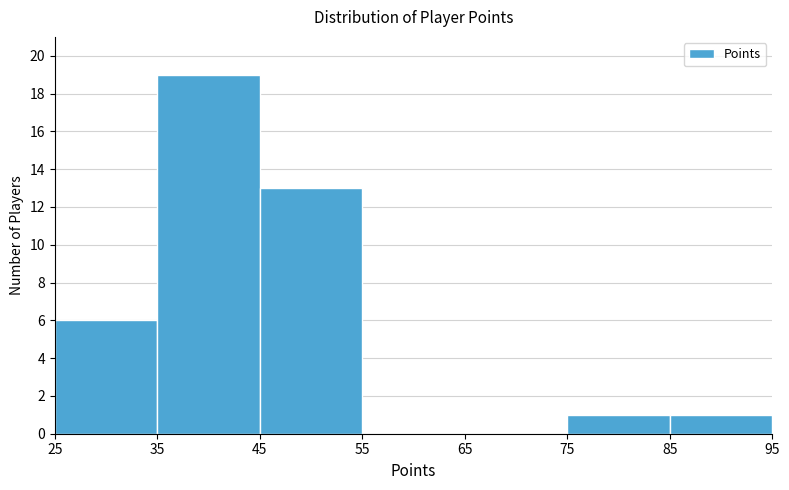

What is the height of the bar covering 45 to 55 on the x-axis? The values are not printed on the chart, so give them approximately, as read against the axis.

13